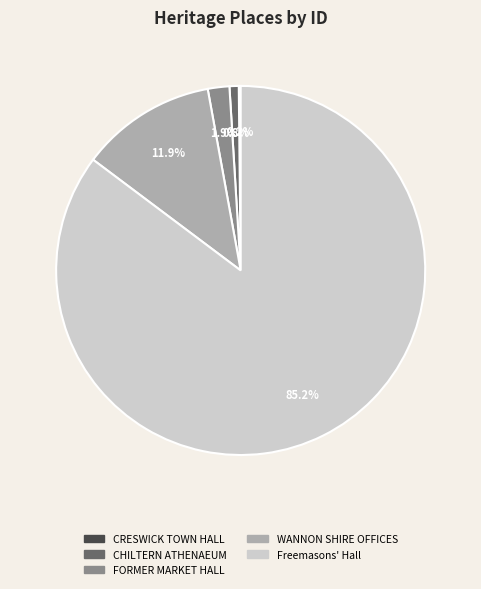

Which slice is the largest?

Freemasons' Hall